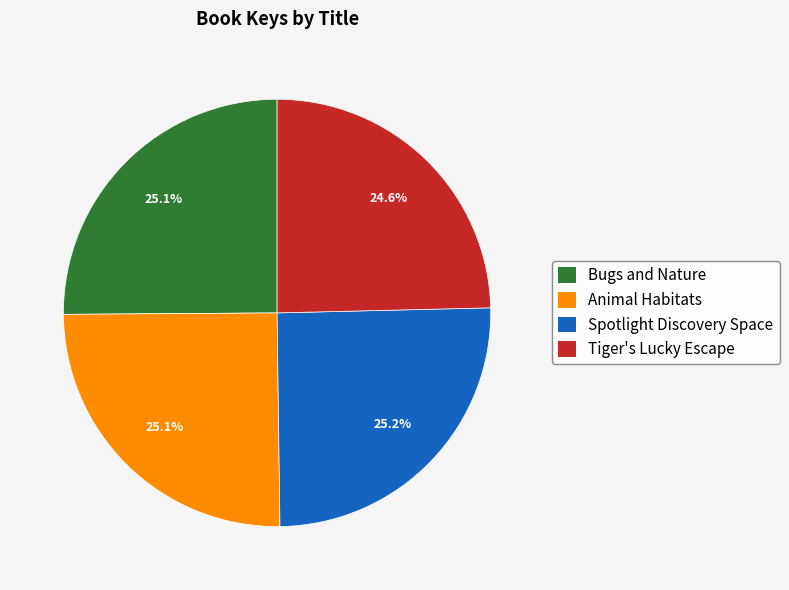

Do Bugs and Nature and Tiger's Lucky Escape together represent more than half of the pie?

No